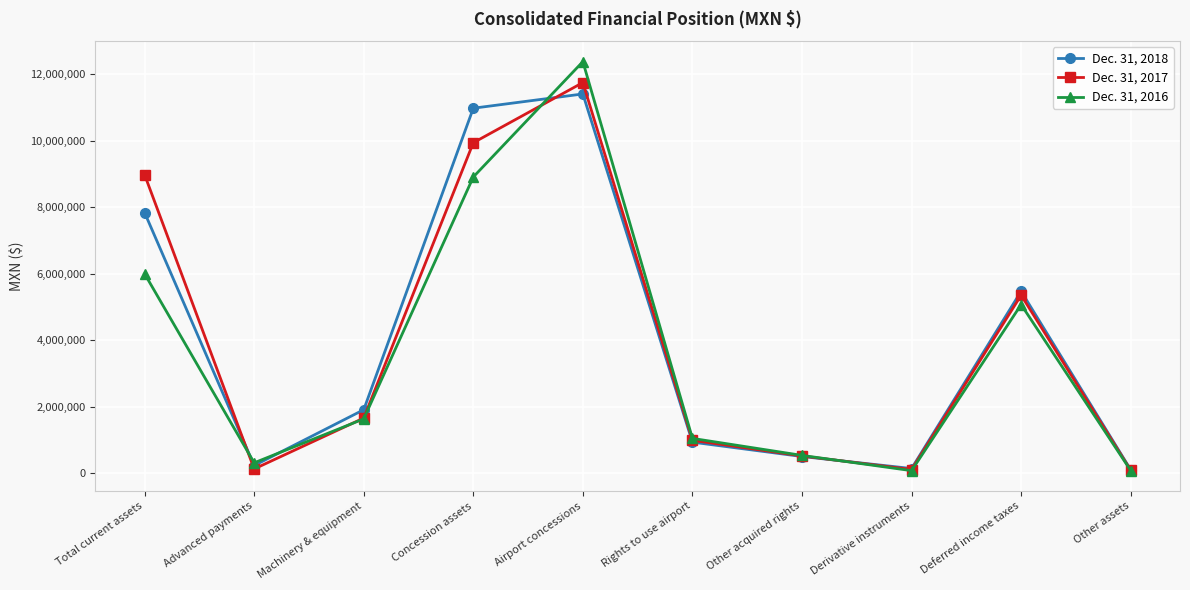

Which series has the largest range (max minus min)?

Dec. 31, 2016